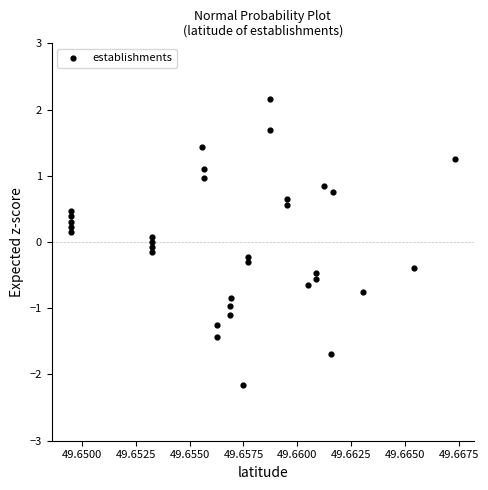

What is the range of Y values (max minus min)?

4.3